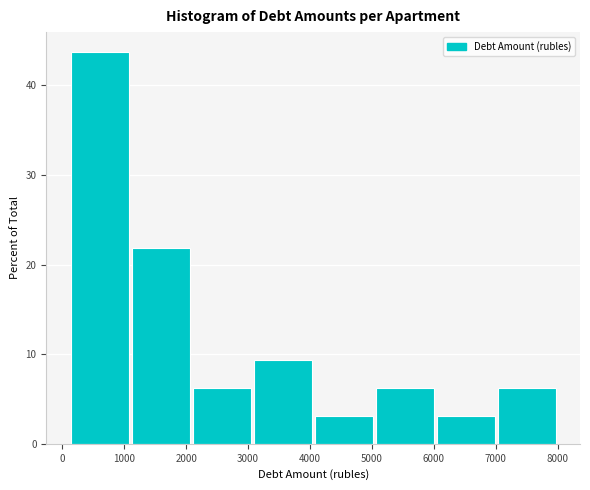

What is the height of the bar covering 2100 to 3100 on the x-axis? Neither the bar edges nor the heights are printed on the chart, so give them approximately, as read against the axes.

6